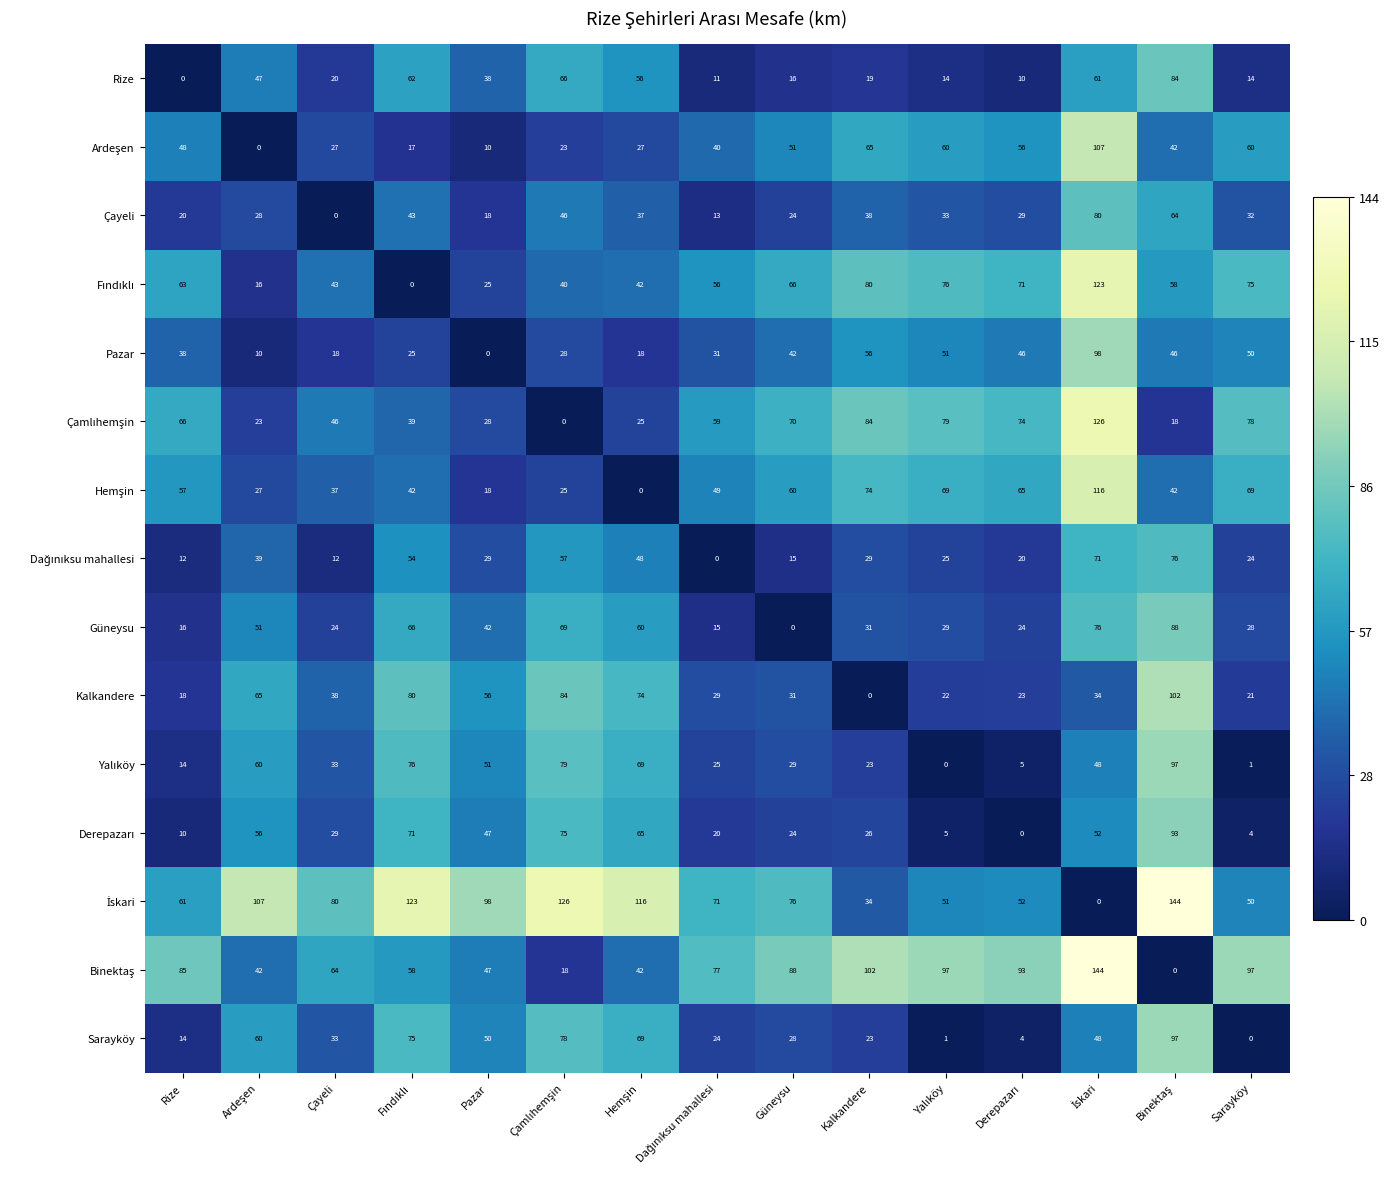

What is the approximate value of Kalkandere at Pazar?

56